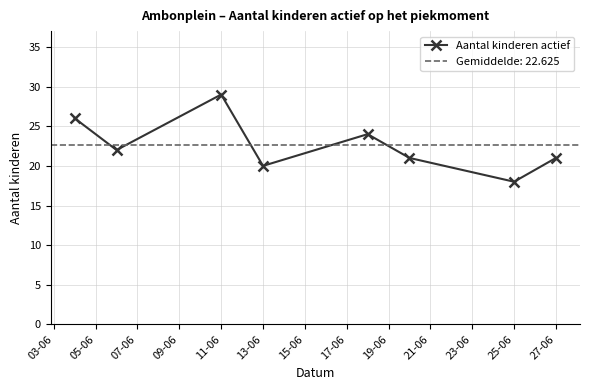

True or false: Aantal kinderen actief has more than 1 points higher than both neighbors.

True